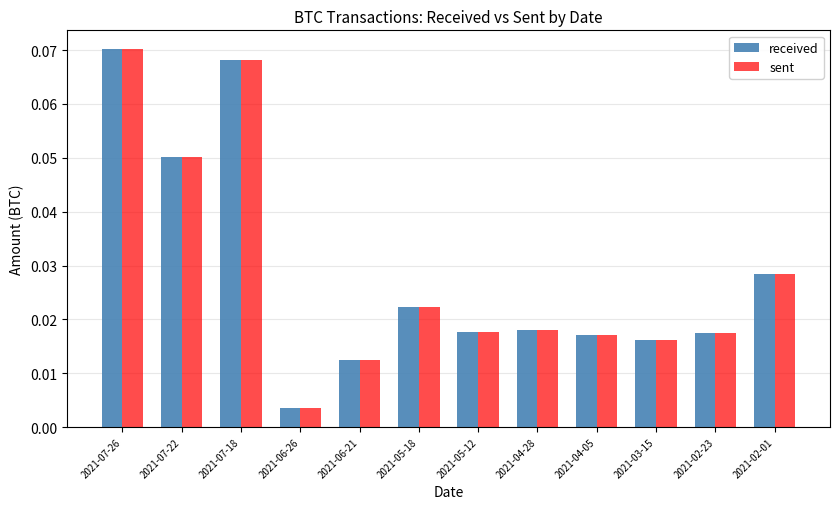

At how many categories does at least one series exceed 0?

12